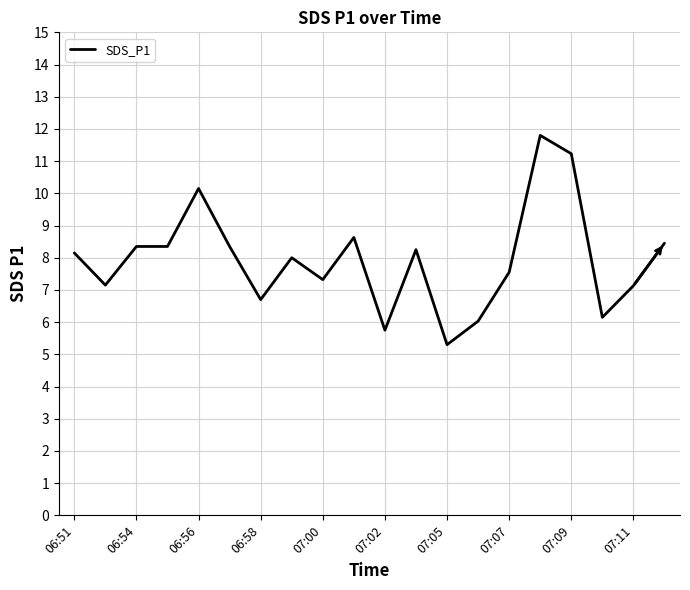

What is the difference between the maximum and minimum values?

6.5